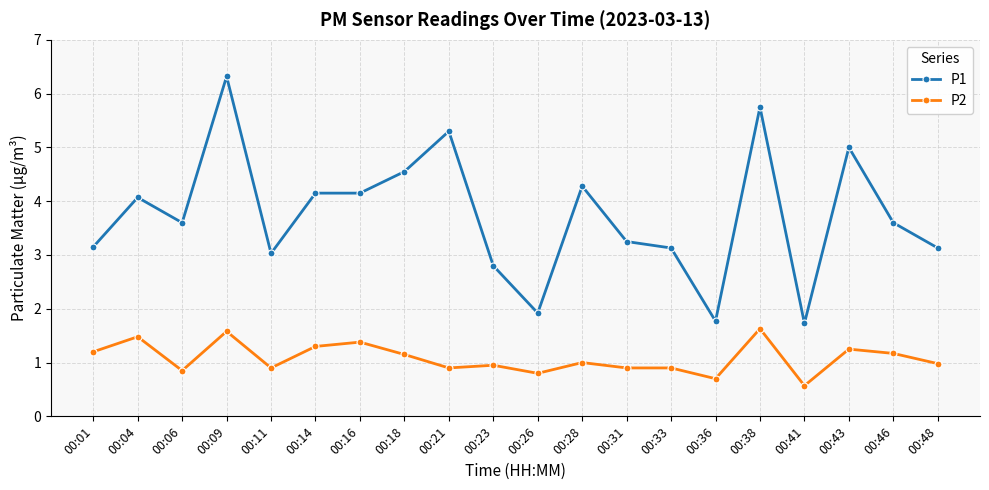

What are all the series names shown in the legend?

P1, P2